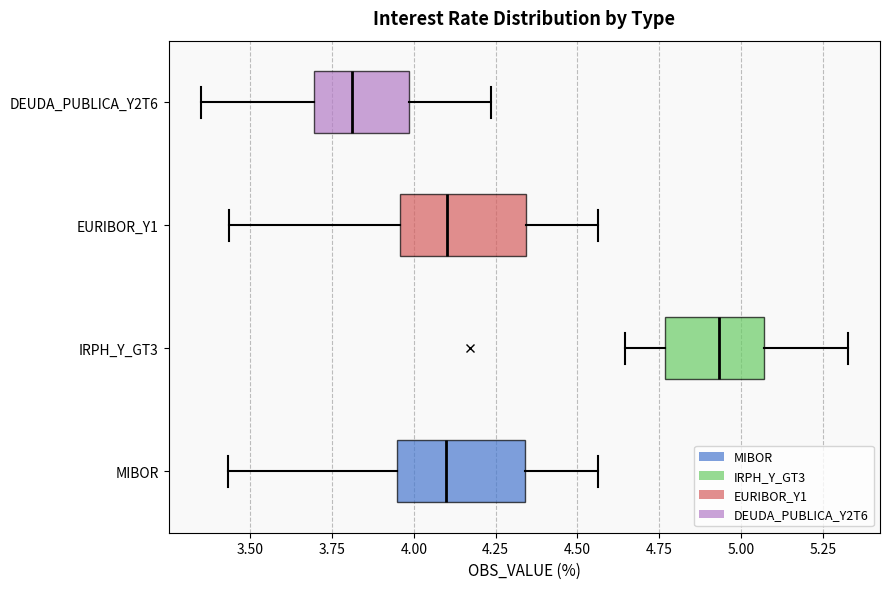

Which box has the furthest to the right median line?

IRPH_Y_GT3